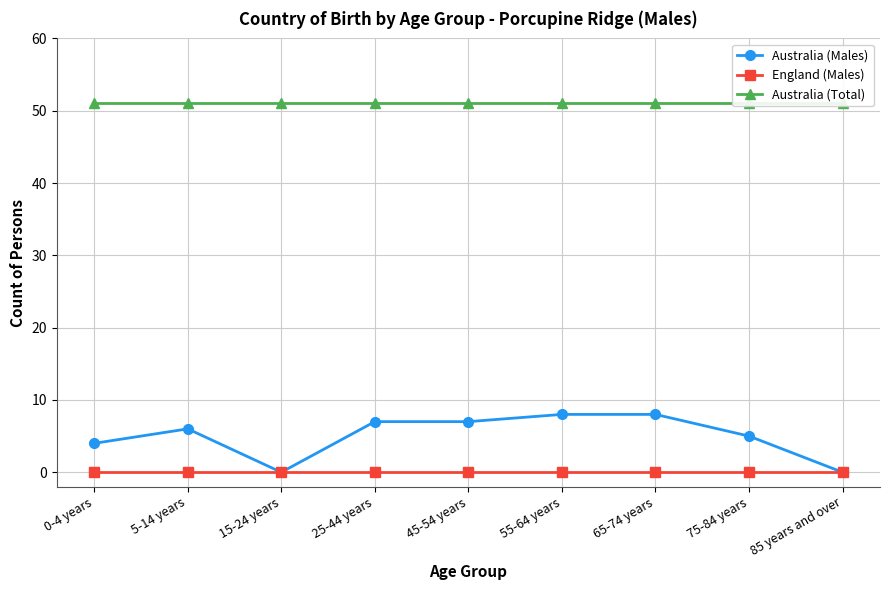

Which series has the widest spread of values?

Australia (Males)